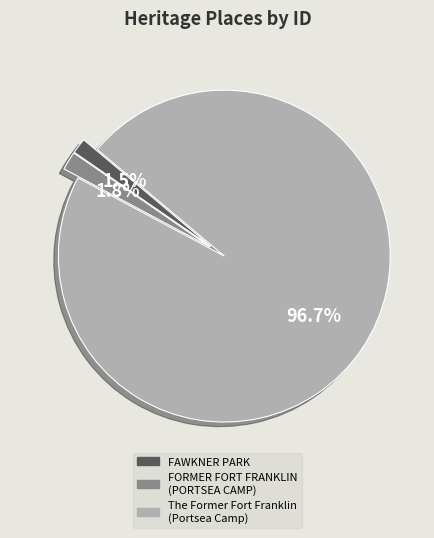

Which has a higher value, FAWKNER PARK or The Former Fort Franklin (Portsea Camp)?

The Former Fort Franklin (Portsea Camp)